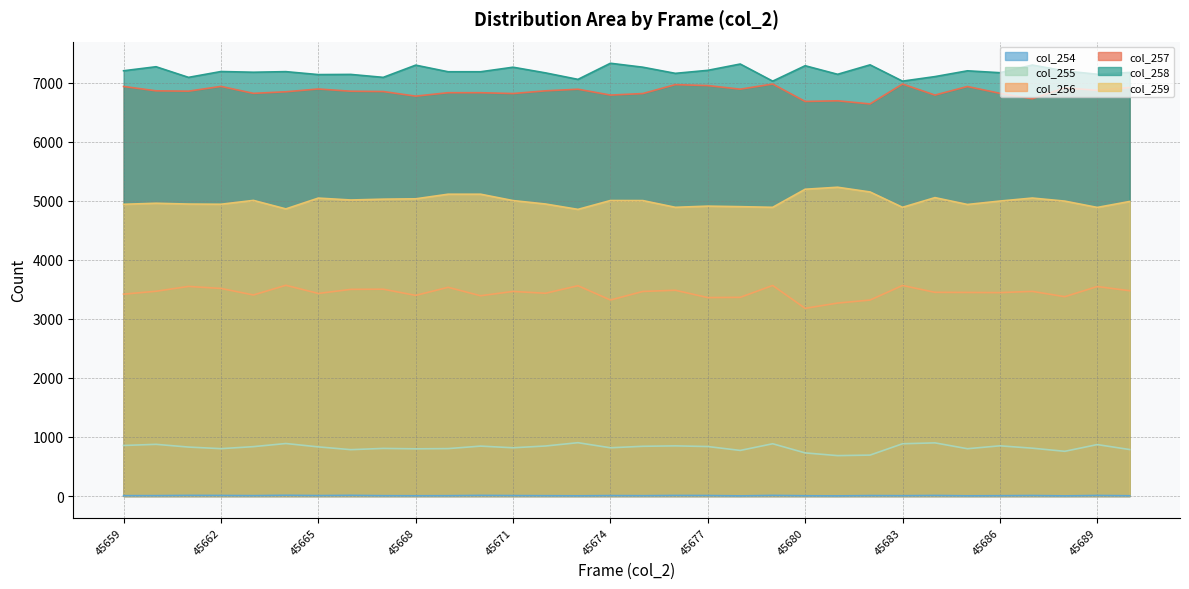

True or false: col_258 and col_256 intersect in this chart.

False